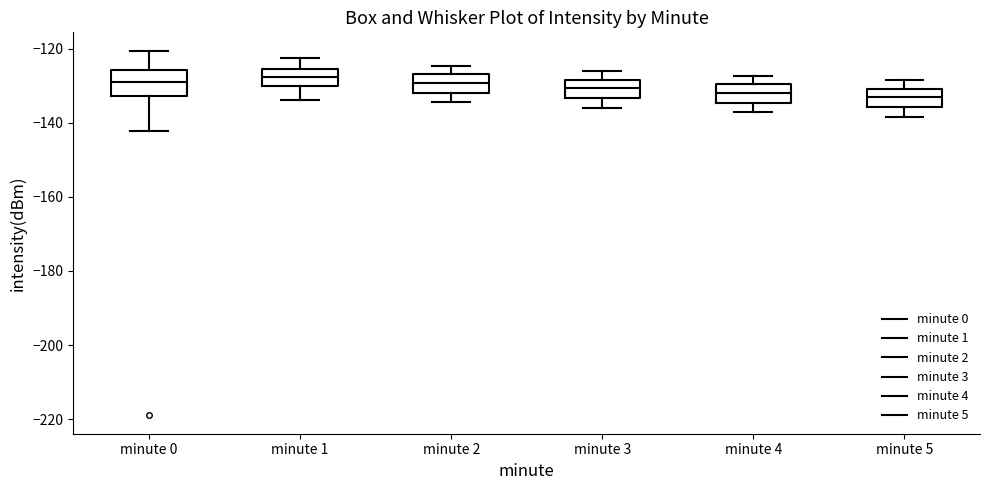

Reading left to right, read every box against the y-axis: the position of its median line, the range the box covers, and the ends of its whiskers. The values are not printed on the chart, so give them approximately, as read against the axis.

minute 0: median -128, box -132 to -126, whiskers -142 to -120
minute 1: median -128, box -130 to -126, whiskers -134 to -122
minute 2: median -130, box -132 to -126, whiskers -134 to -124
minute 3: median -130, box -134 to -128, whiskers -136 to -126
minute 4: median -132, box -134 to -130, whiskers -138 to -128
minute 5: median -134, box -136 to -130, whiskers -138 to -128